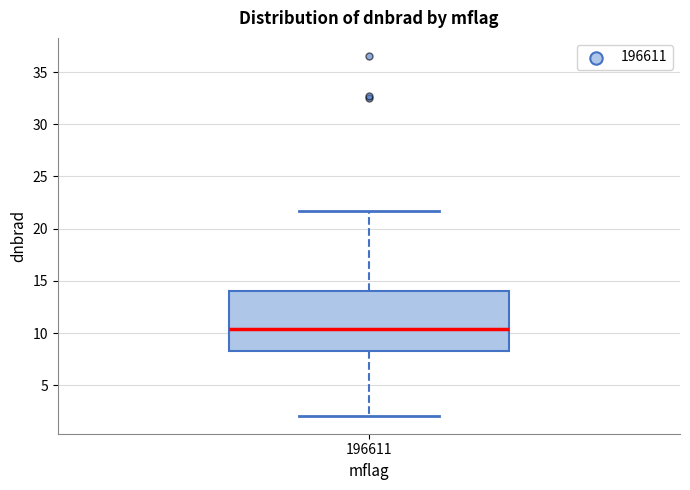

Transcribe this box plot: give where the median line is, the range the box spans, and where the two whiskers end, as read against the y-axis. The values are not printed on the chart, so give them approximately, as read against the axis.

median 10.5, box 8.5 to 14.0, whiskers 2.0 to 21.5